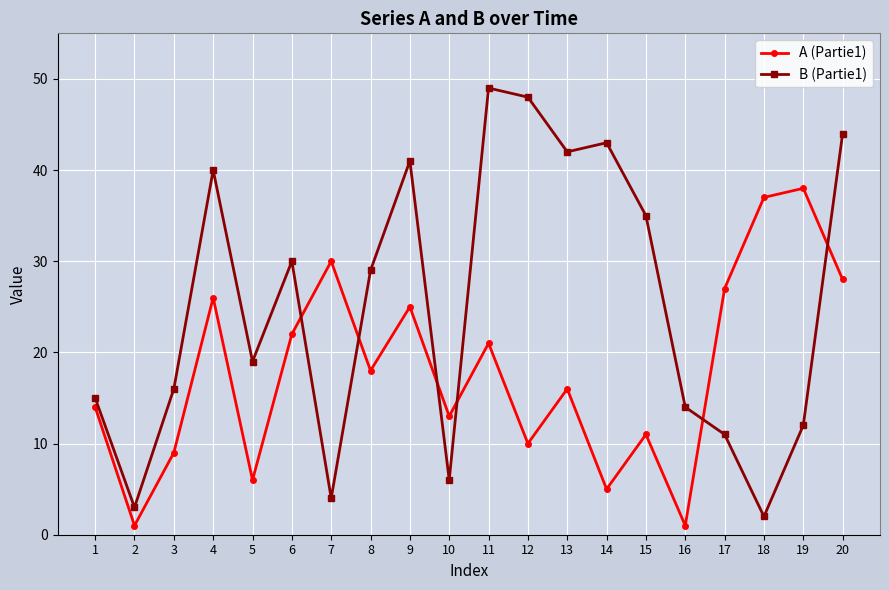

True or false: B (Partie1) has a value of 10 at 1.

False